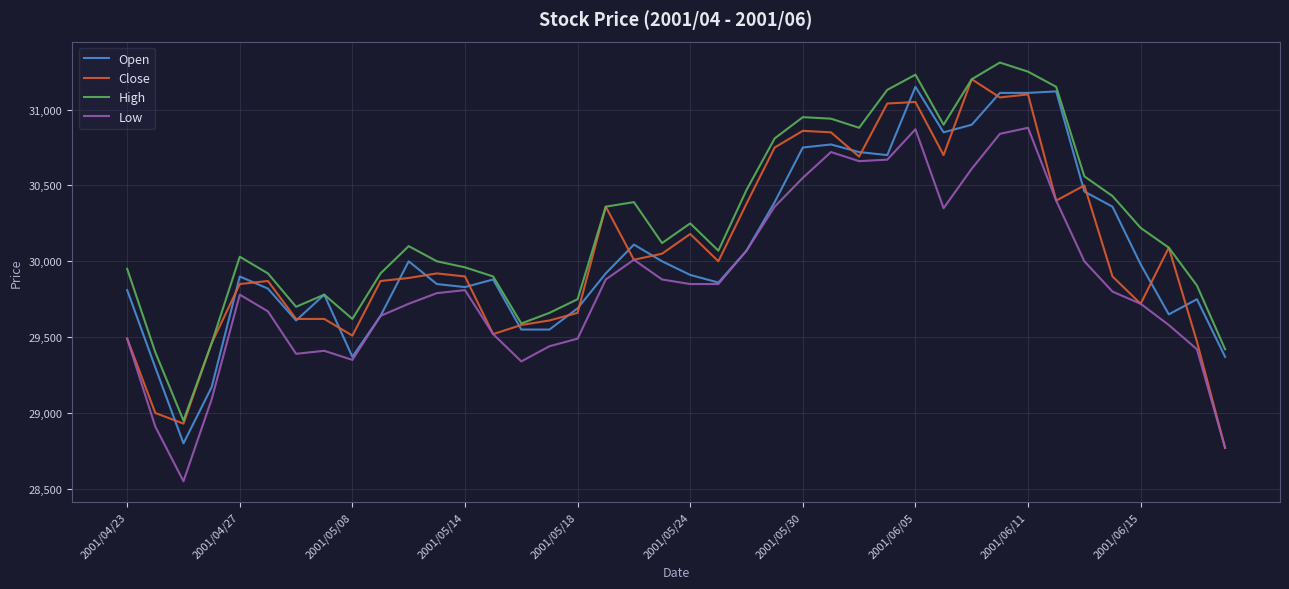

True or false: High and Low cross at least once.

False